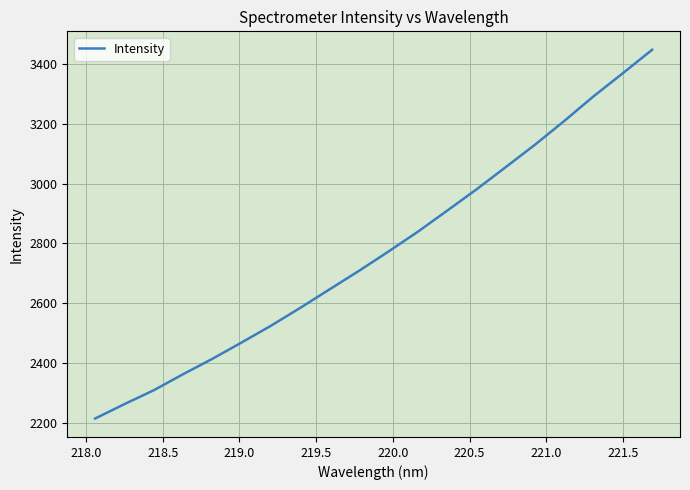

What is the greatest value displayed?

3447.7